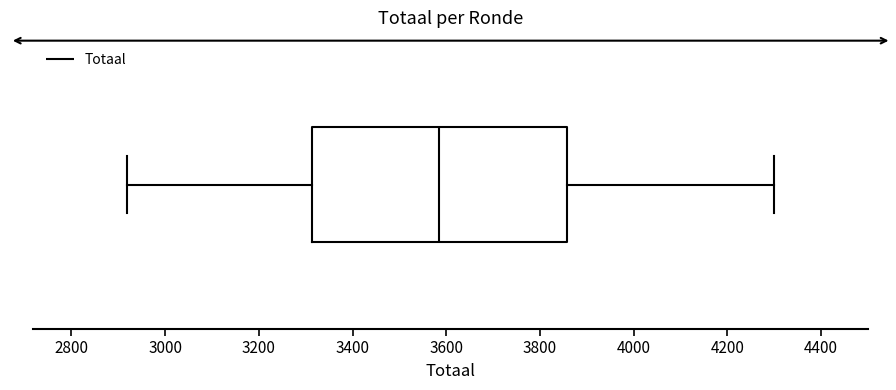

Read this box plot against the x-axis: the position of the median line, the range covered by the box, and the ends of both whiskers. The values are not printed on the chart, so give them approximately, as read against the axis.

median 3580, box 3320 to 3860, whiskers 2920 to 4300